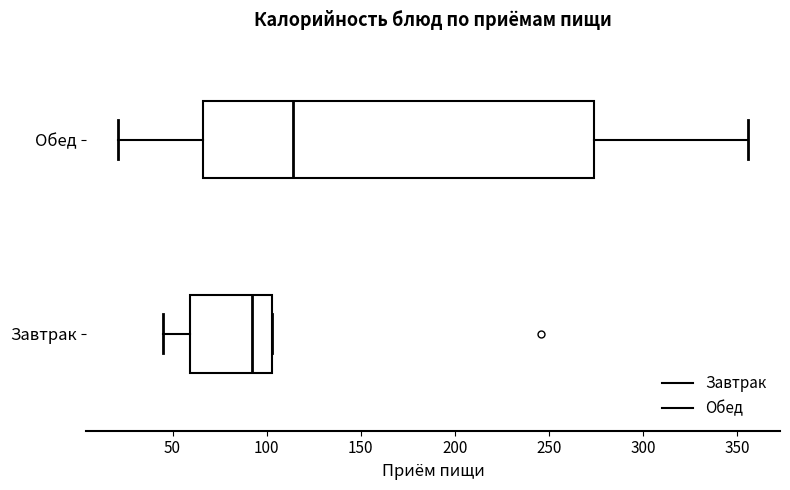

Where does the right whisker of the box for Обед end on the x-axis? The values are not printed on the chart, so give them approximately, as read against the axis.

355